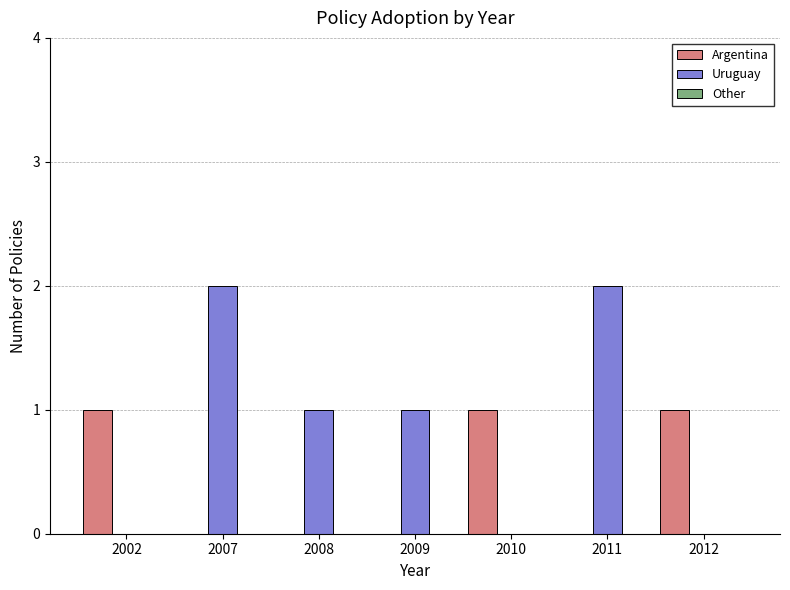

Does the chart contain stacked bars?

No